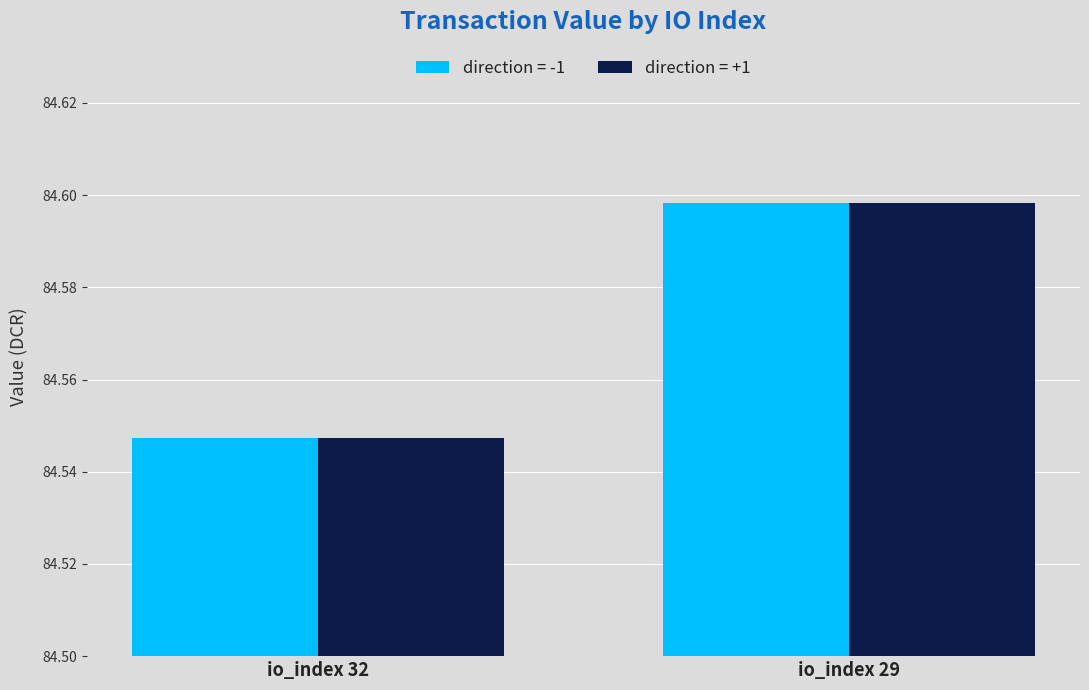

What is the total value across all series at io_index 32?

169.1